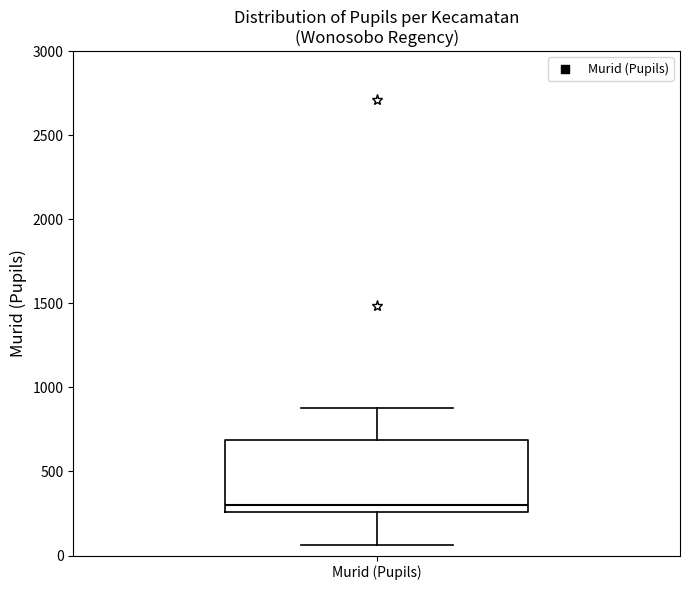

Transcribe this box plot: give where the median line is, the range the box spans, and where the two whiskers end, as read against the y-axis. The values are not printed on the chart, so give them approximately, as read against the axis.

median 300, box 250 to 700, whiskers 50 to 900